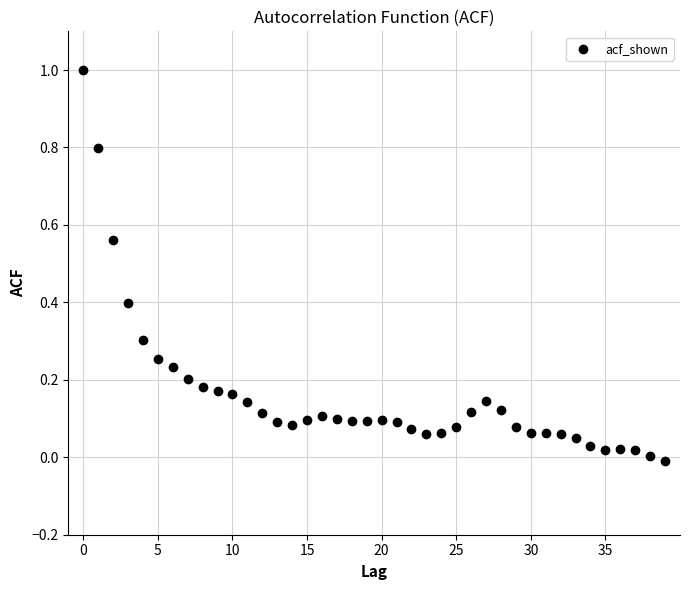

What is the range of Y values (max minus min)?

1.0